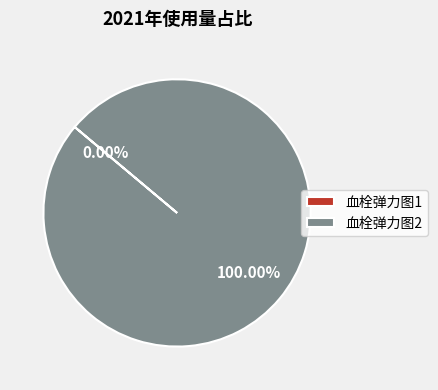

Is the sum of 血栓弹力图1 and 血栓弹力图2 greater than half?

Yes